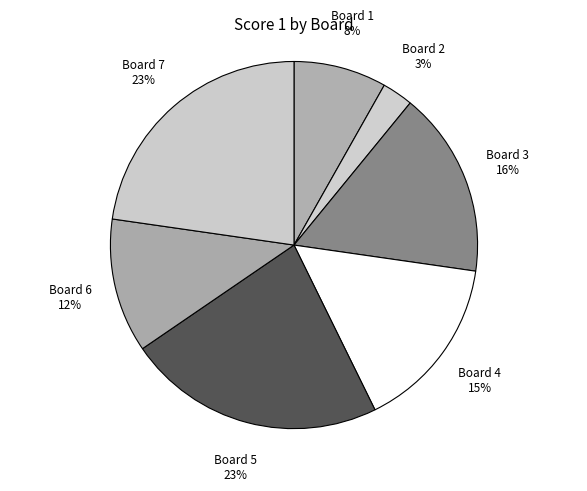

Is there any slice that represents more than half of the pie?

No